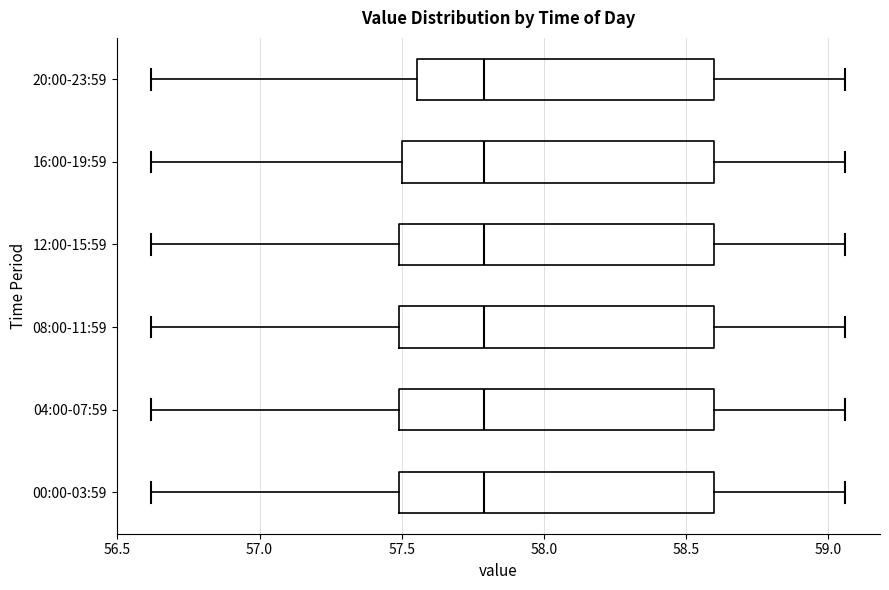

Where does the median line of the box for 04:00-07:59 sit on the x-axis? The values are not printed on the chart, so give them approximately, as read against the axis.

57.80